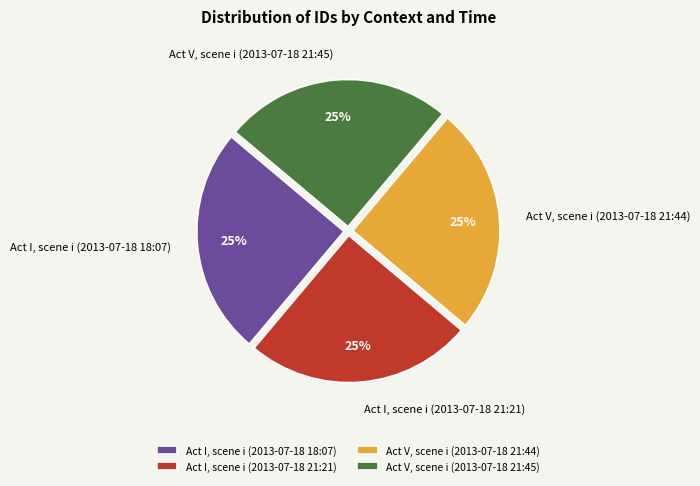

To the nearest percent, what portion does Act I, scene i (2013-07-18 18:07) represent?

25%